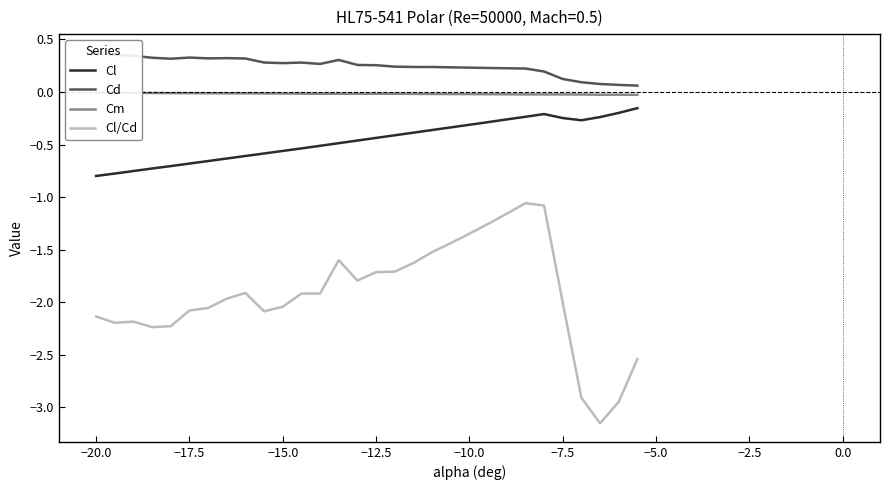

The value of Cl at −10.0 is -0.5. True or false?

False